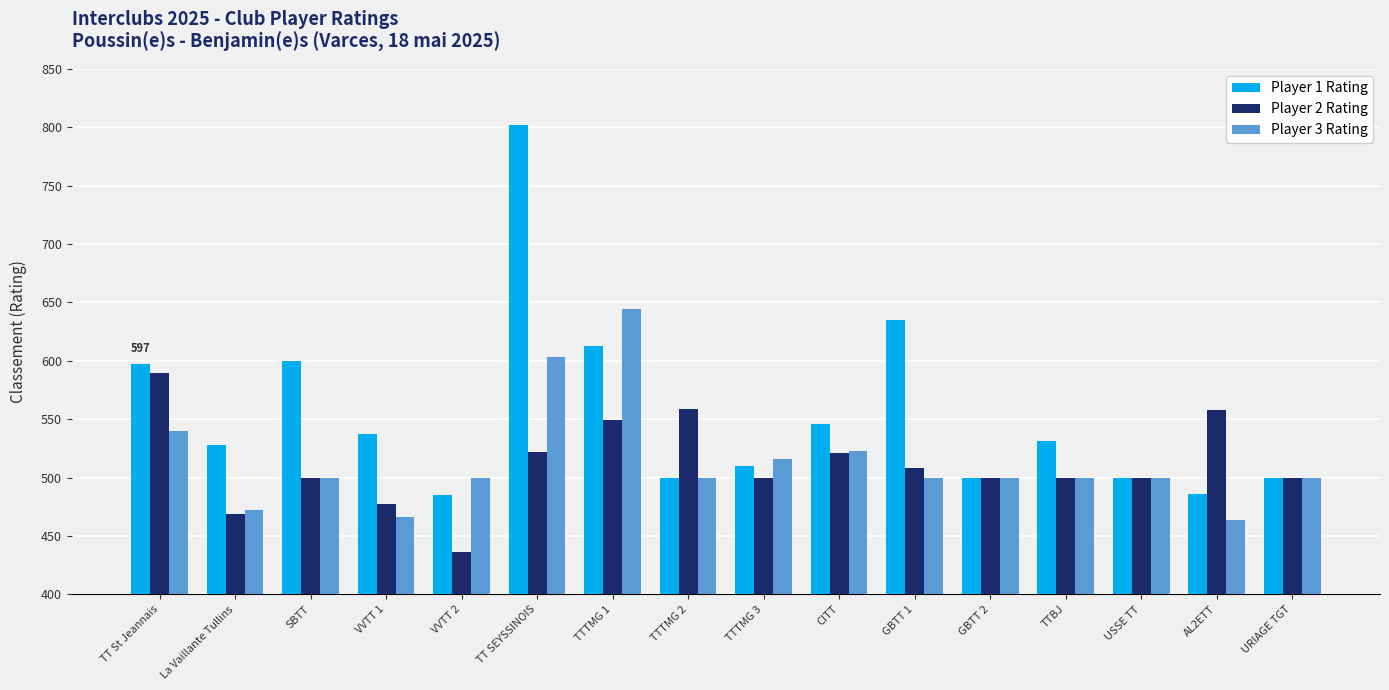

How many bars are there in total?

48